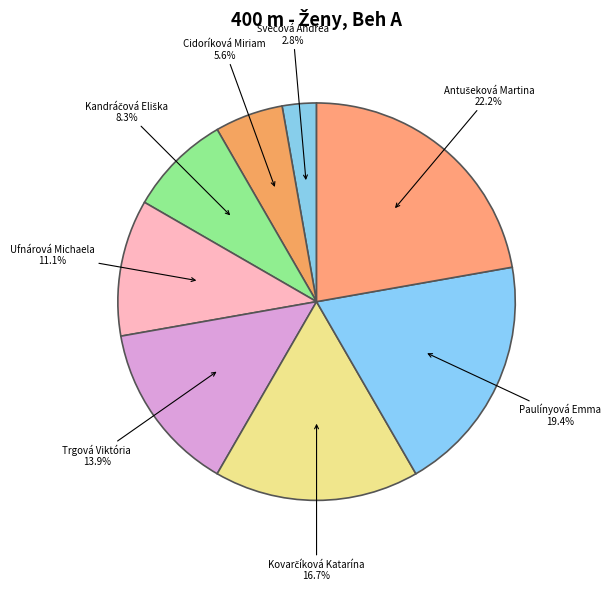

Count the number of slices in the pie.

8